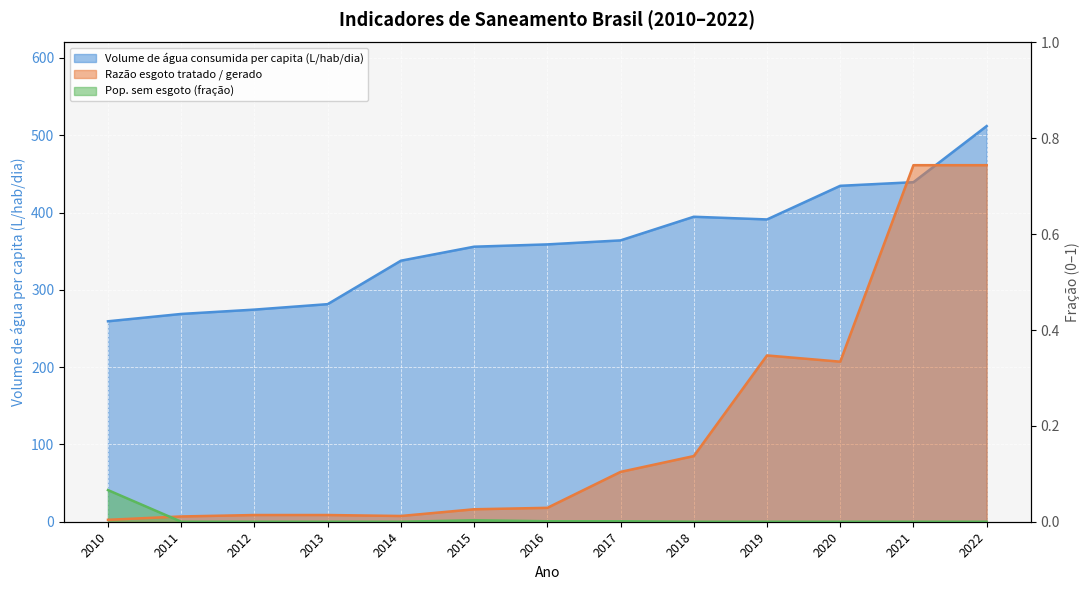

Count the number of data series in this chart.

3